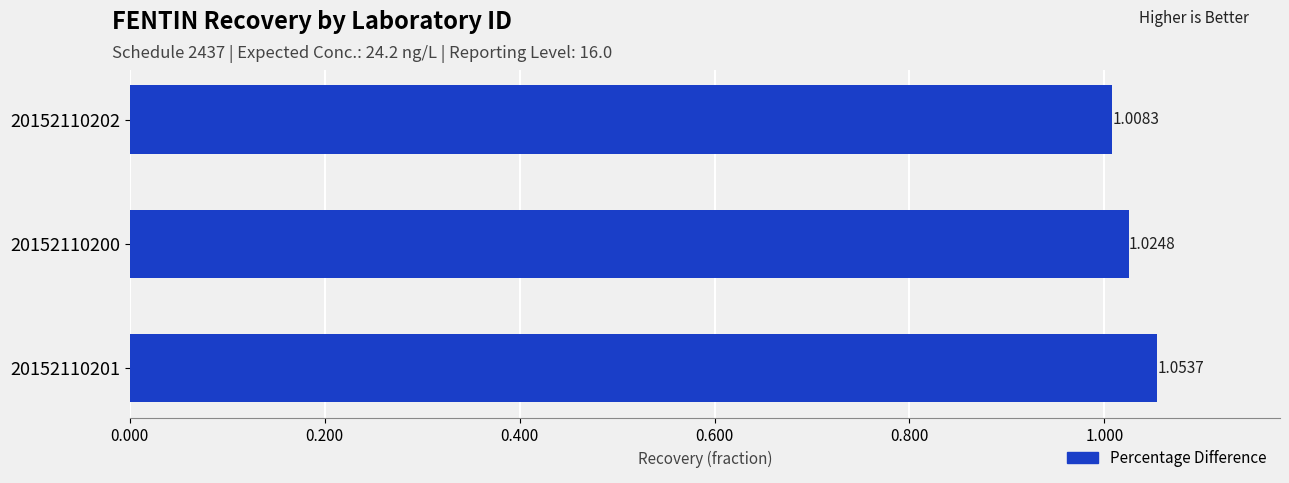

List the labels in order of value, smallest first.

20152110202, 20152110200, 20152110201